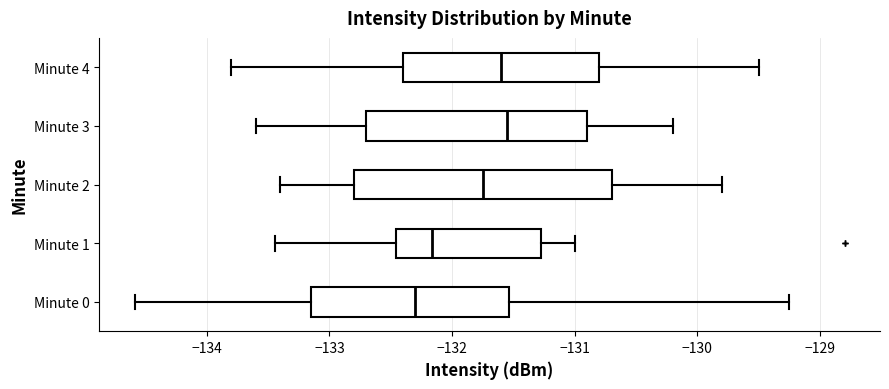

Which box has the furthest to the left median line?

Minute 0